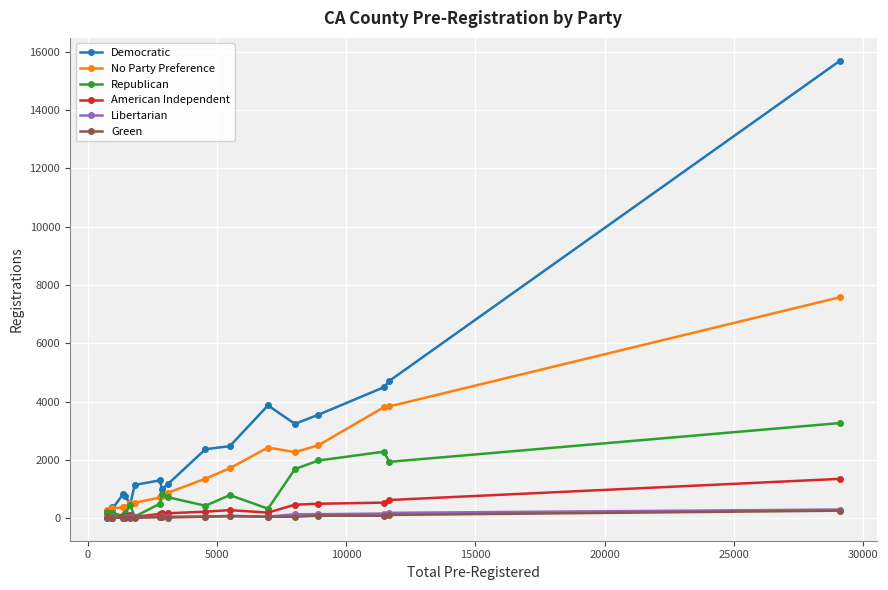

Which series has the largest total across all categories?

Democratic